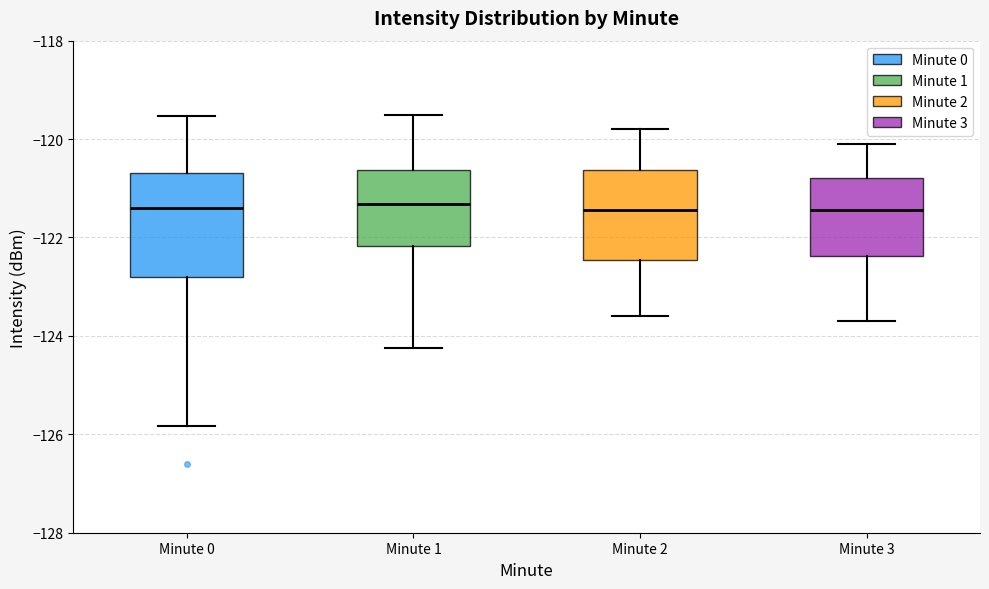

Which box is the tallest, from its lower edge to its upper edge?

Minute 0